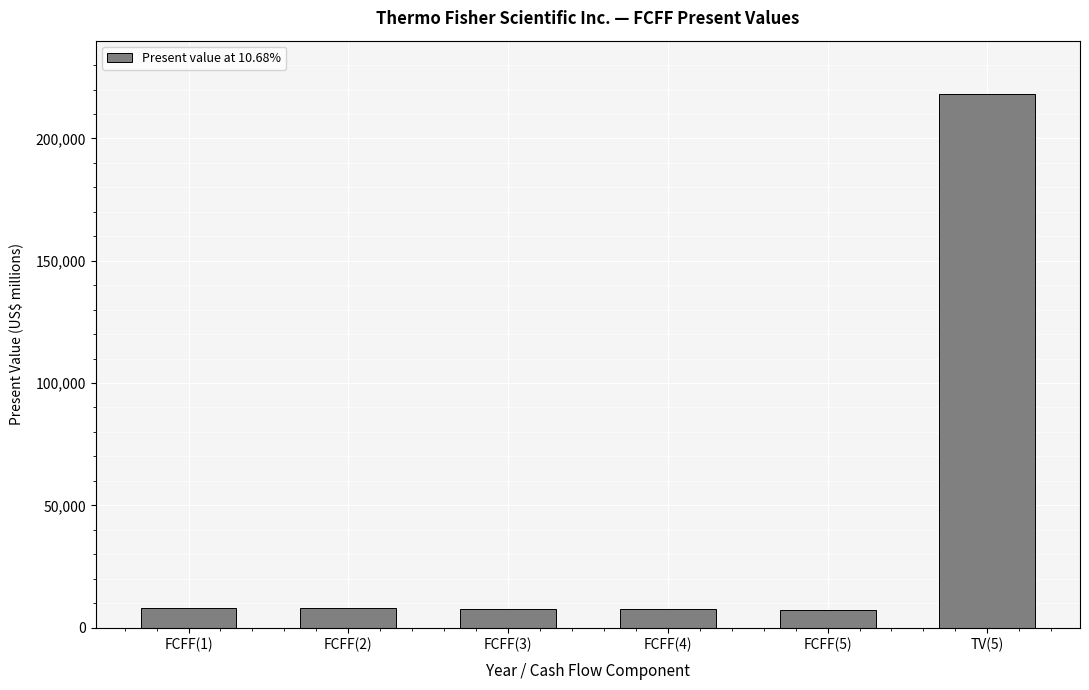

What is the smallest value displayed?

7296